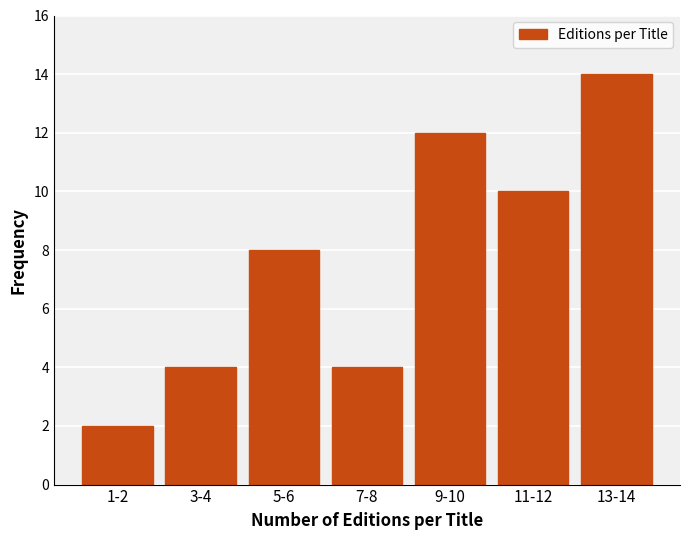

Reading left to right, transcribe all the data shown in this chart.

2	4	8	4	12	10	14